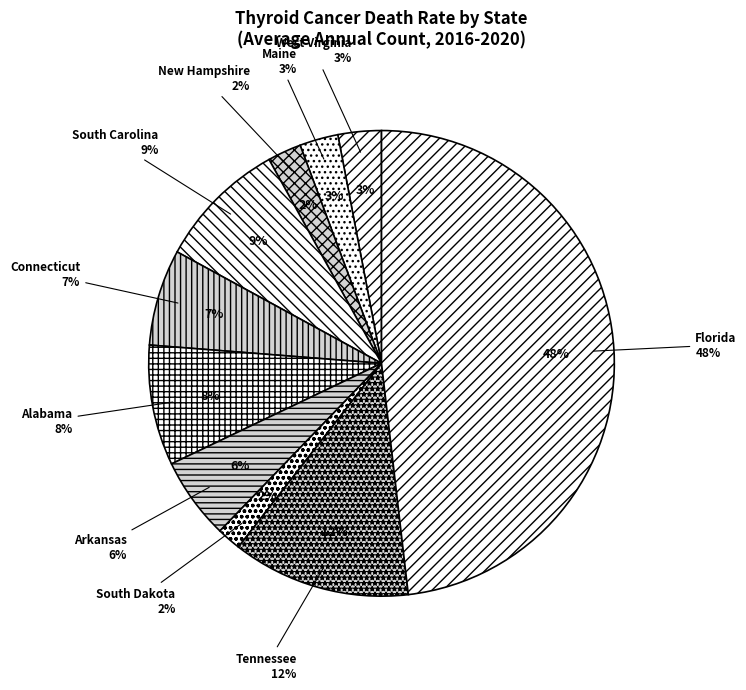

Does New Hampshire account for over 50% of the chart?

No